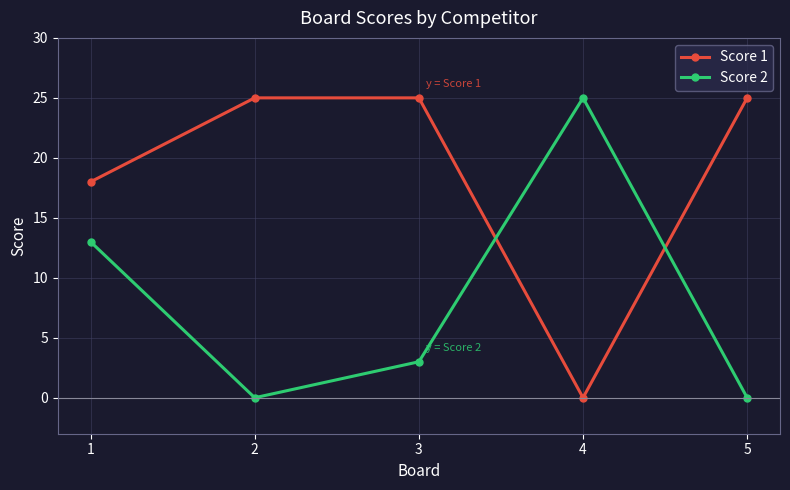

Between which two adjacent categories do Score 1 and Score 2 first intersect?

3 and 4